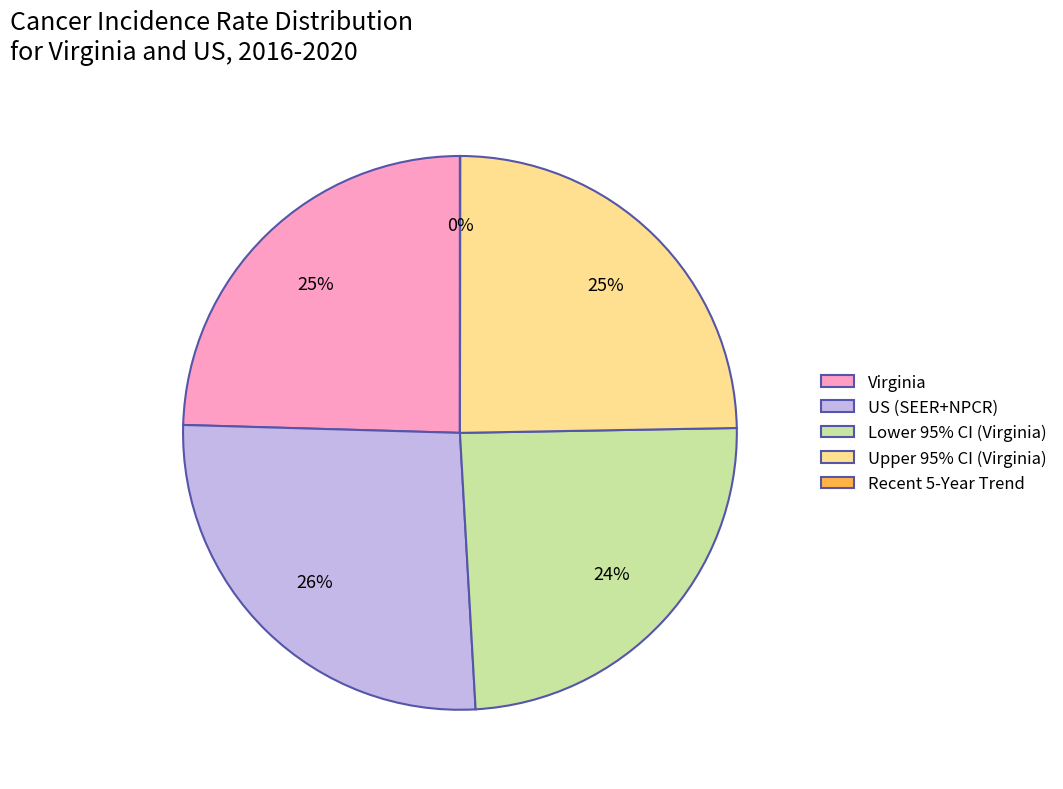

Which category has the biggest portion of the pie?

US (SEER+NPCR)